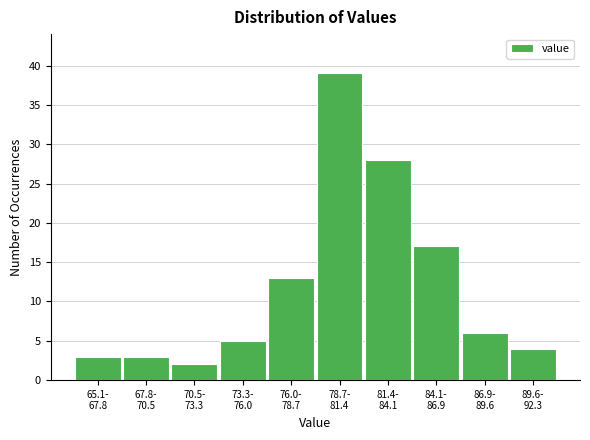

Reading left to right, transcribe all the data shown in this chart.

3	3	2	5	13	39	28	17	6	4